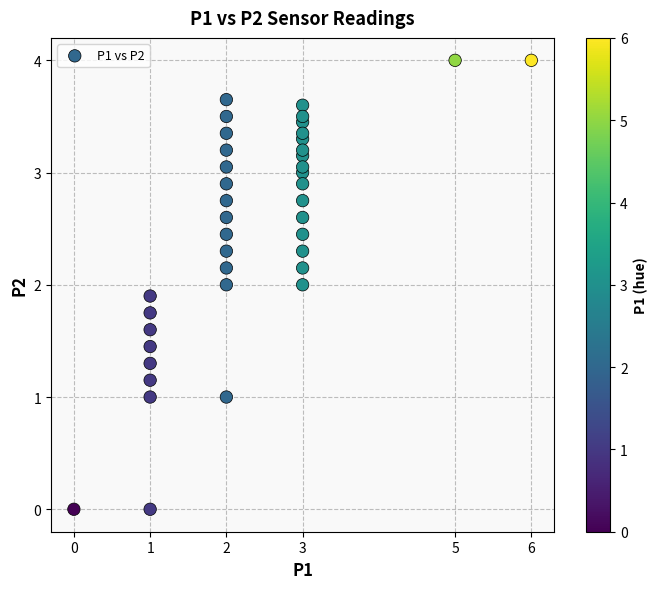

What is the range of Y values (max minus min)?

4.0